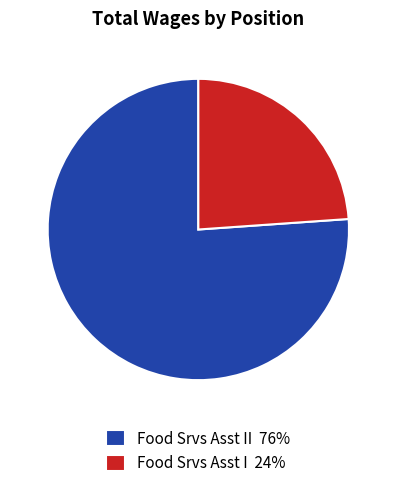

Approximately how many times larger is the value at Food Srvs Asst I 24% compared to Food Srvs Asst II 76%?

0.3